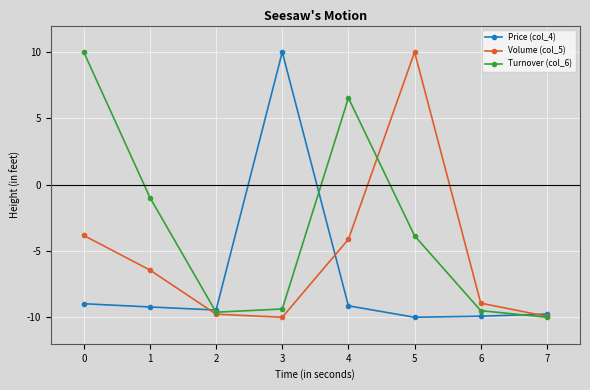

True or false: Volume (col_5) has more than 2 points higher than both neighbors.

False